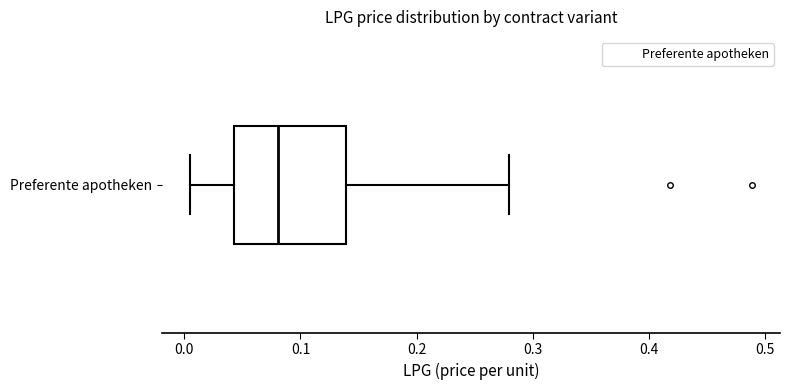

Transcribe this box plot: give where the median line is, the range the box spans, and where the two whiskers end, as read against the x-axis. The values are not printed on the chart, so give them approximately, as read against the axis.

median 0.08, box 0.04 to 0.14, whiskers 0.00 to 0.28